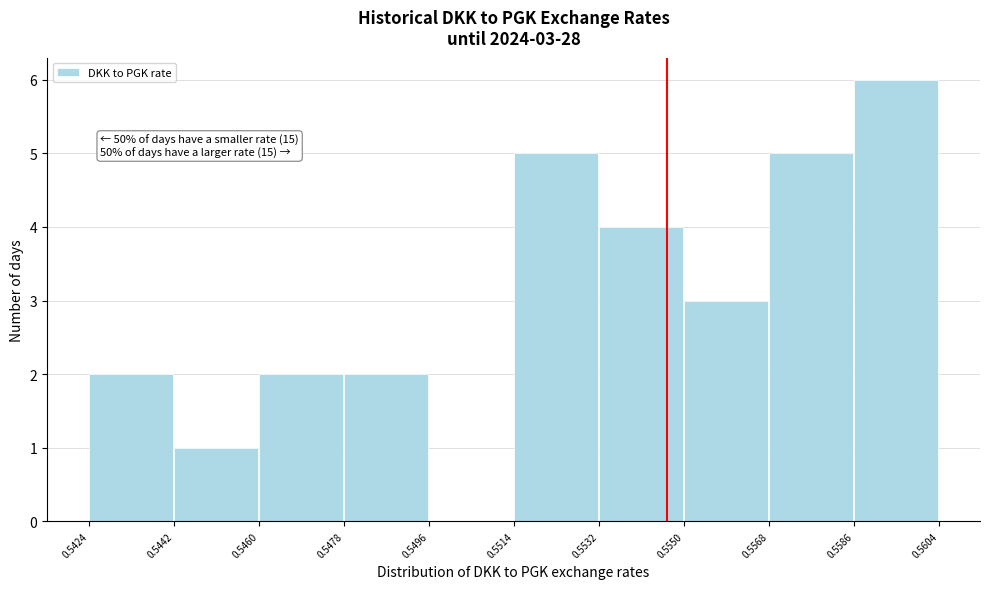

Which range on the x-axis has the tallest bar?

0.5586 to 0.5604